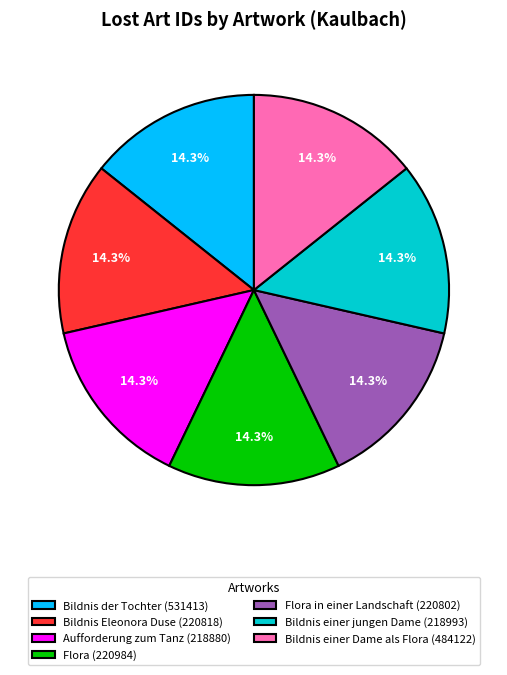

What portion of the pie excludes Bildnis einer jungen Dame (218993)?

85.7%